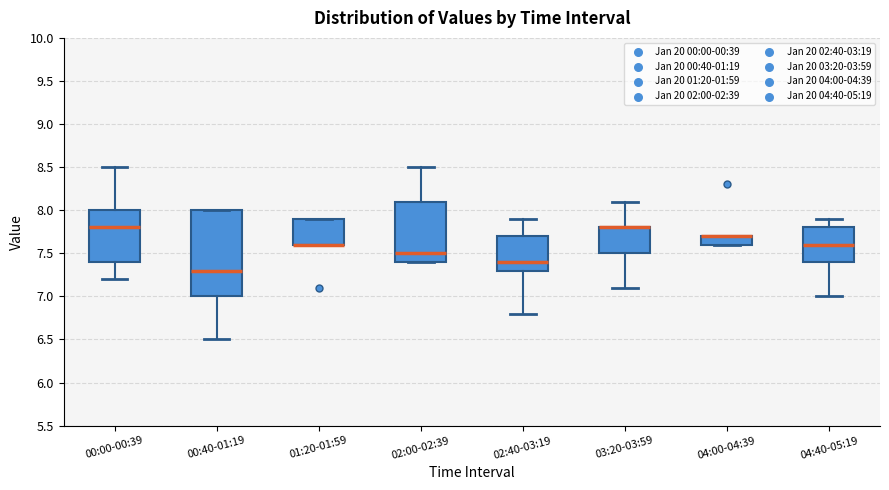

Where does the median line of the box for 02:40-03:19 sit on the y-axis? The values are not printed on the chart, so give them approximately, as read against the axis.

7.4